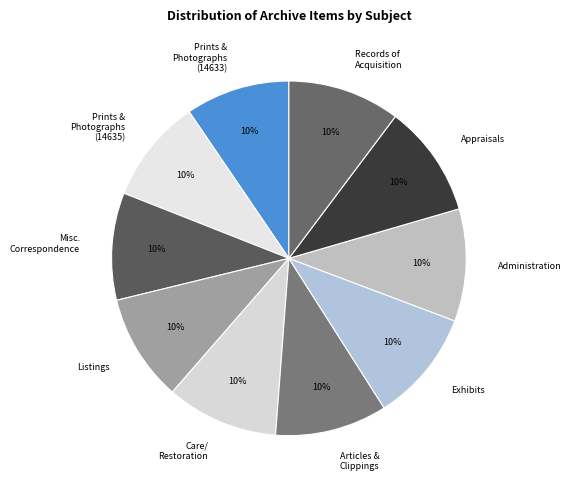

How many segments does this pie chart have?

10